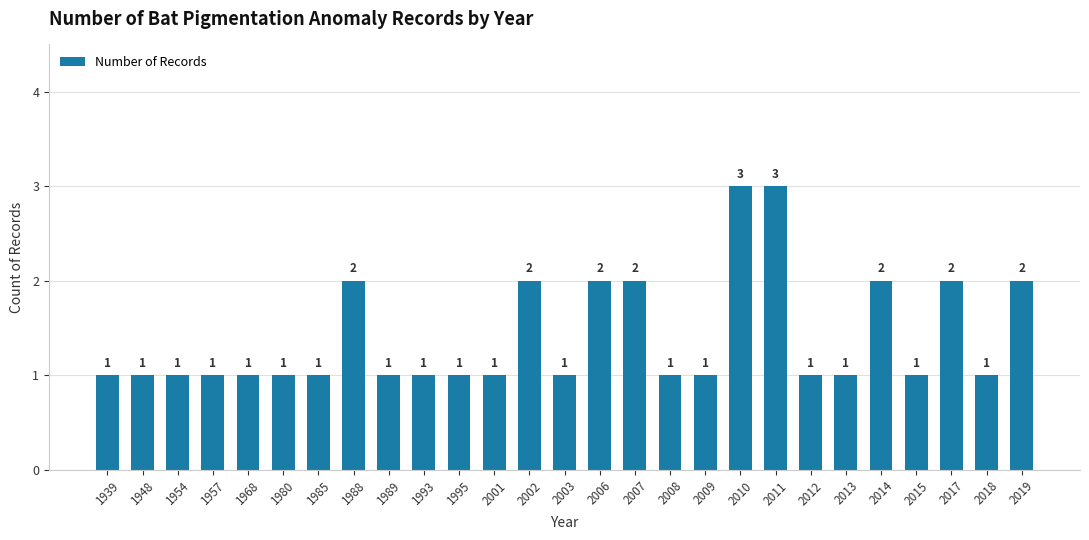

Count the values in the range 1 to 2.

25